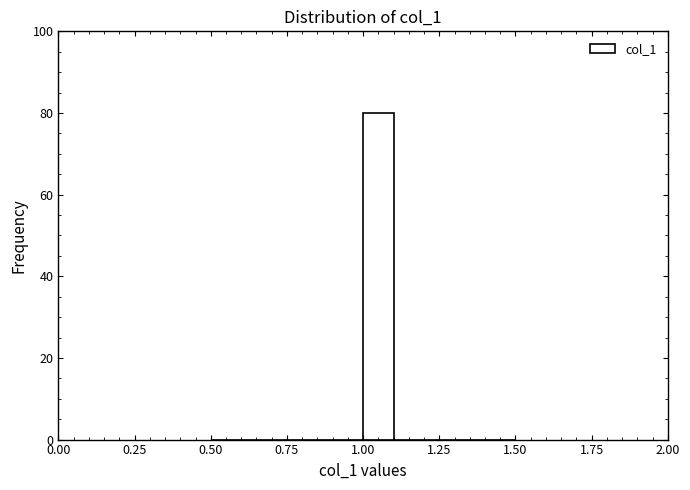

Read against the x-axis, roughly where is the centre of the tallest bar?

1.05